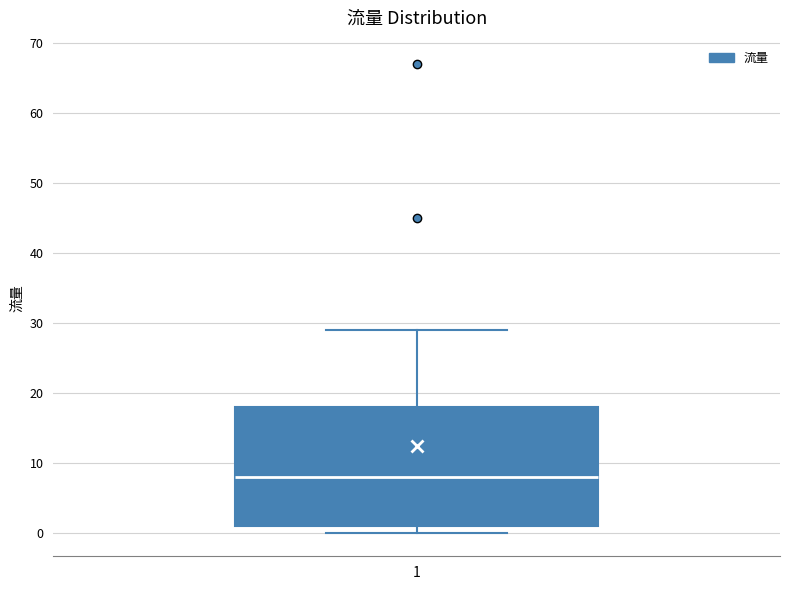

Transcribe this box plot: give where the median line is, the range the box spans, and where the two whiskers end, as read against the y-axis. The values are not printed on the chart, so give them approximately, as read against the axis.

median 8, box 1 to 18, whiskers 0 to 29